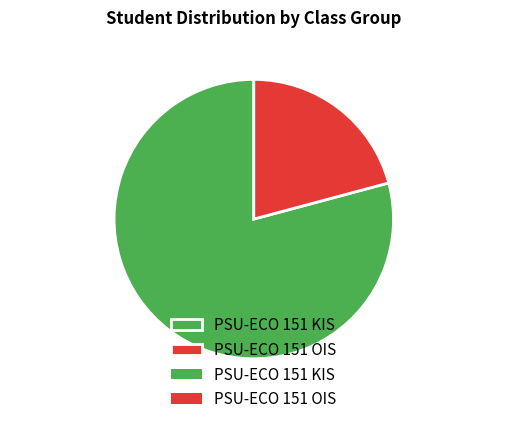

Count the number of slices in the pie.

2